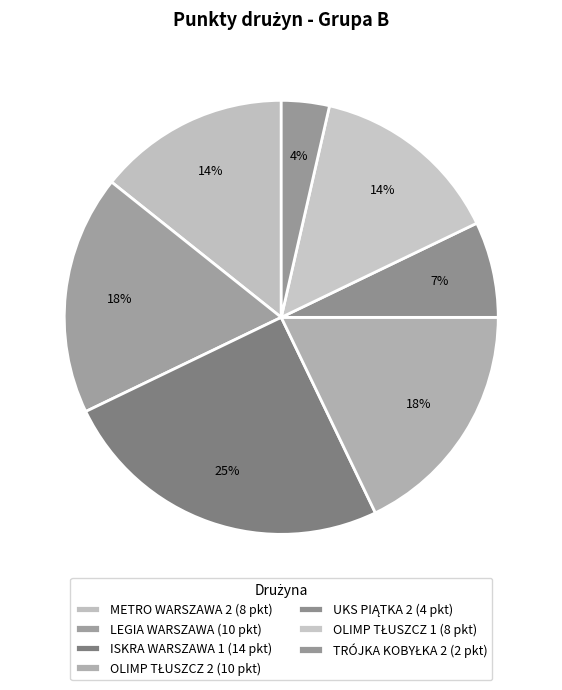

How many slices are in this pie chart?

7